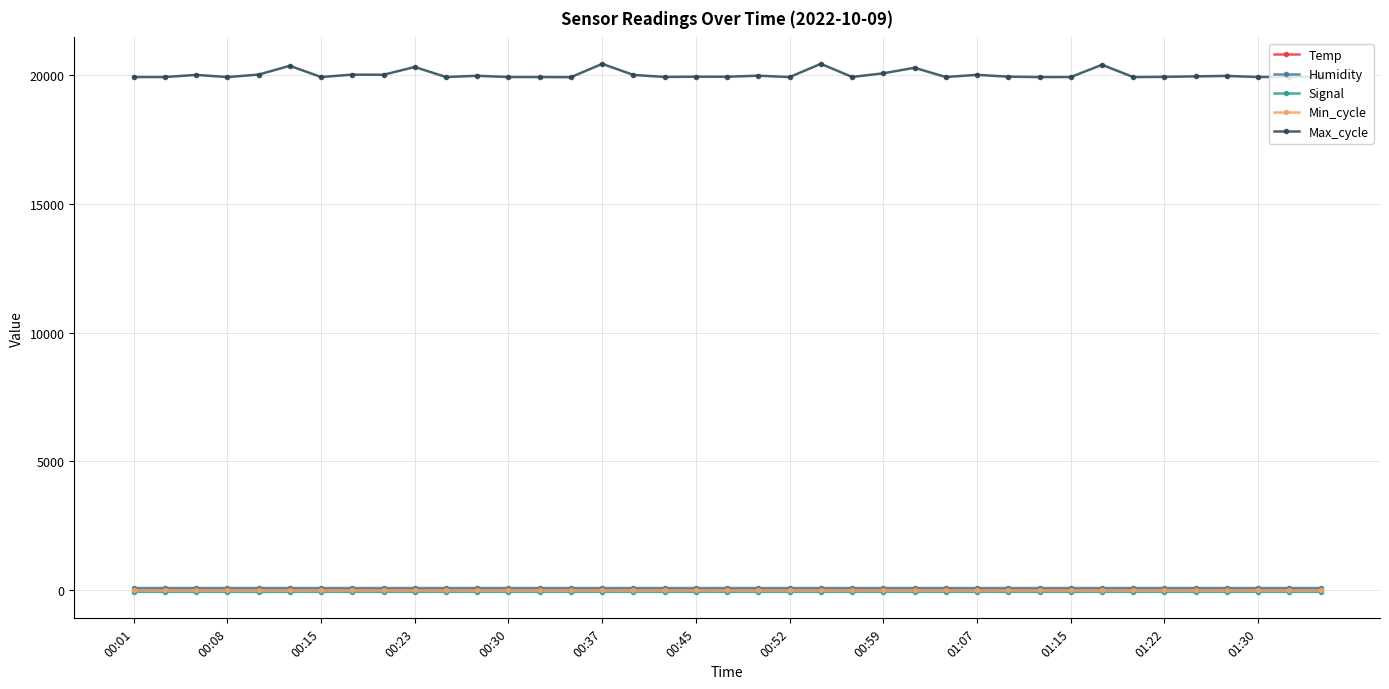

True or false: Humidity and Min_cycle intersect in this chart.

False